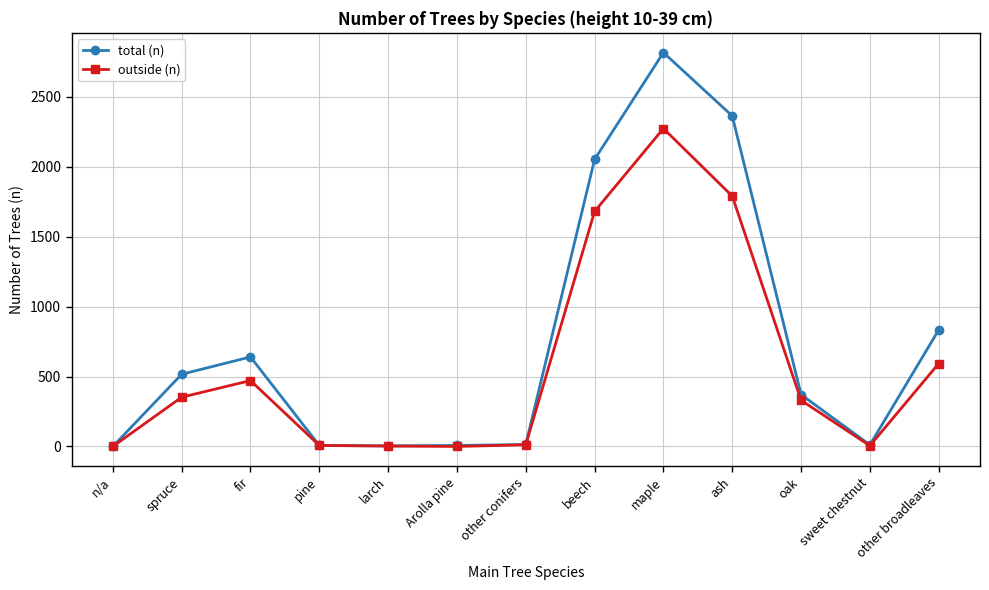

Where is the first local maximum for outside (n)?

fir